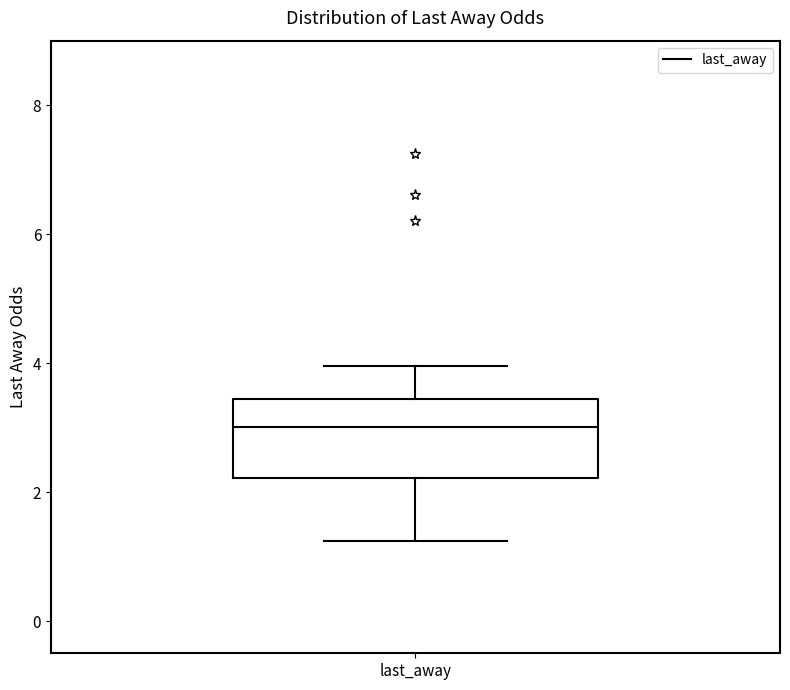

Transcribe this box plot: give where the median line is, the range the box spans, and where the two whiskers end, as read against the y-axis. The values are not printed on the chart, so give them approximately, as read against the axis.

median 3.0, box 2.2 to 3.4, whiskers 1.2 to 4.0